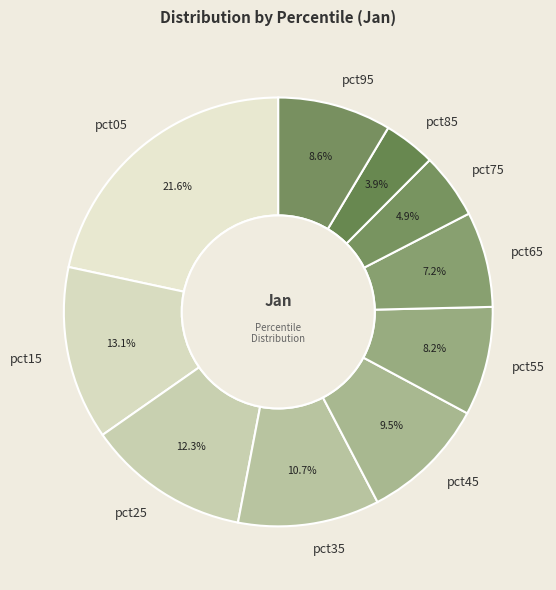

To the nearest percent, what portion does pct85 represent?

4%